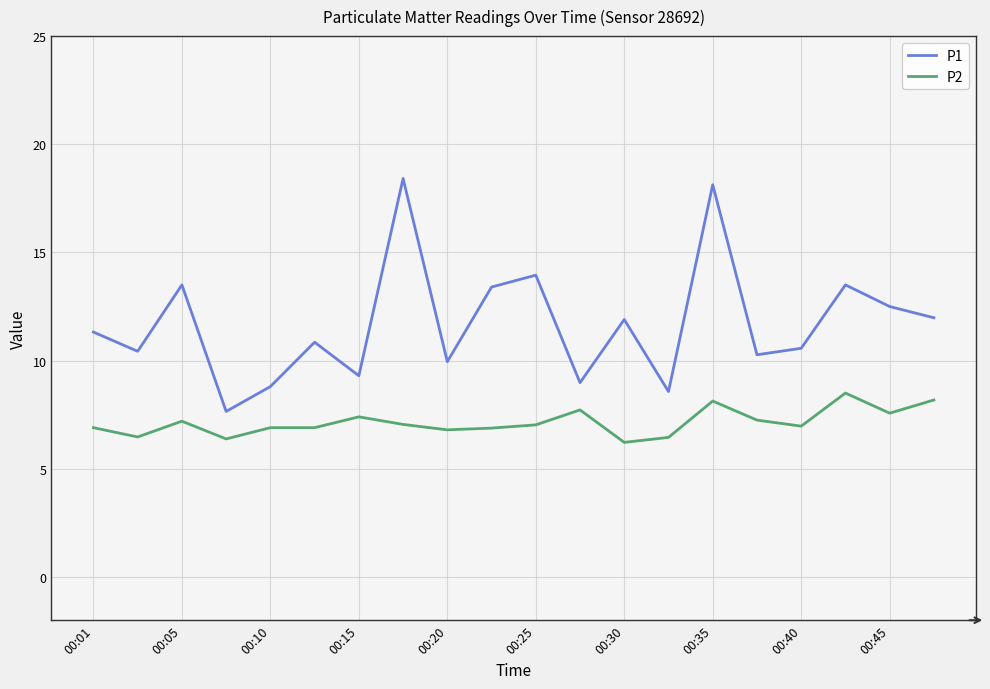

Which series has the largest range (max minus min)?

P1